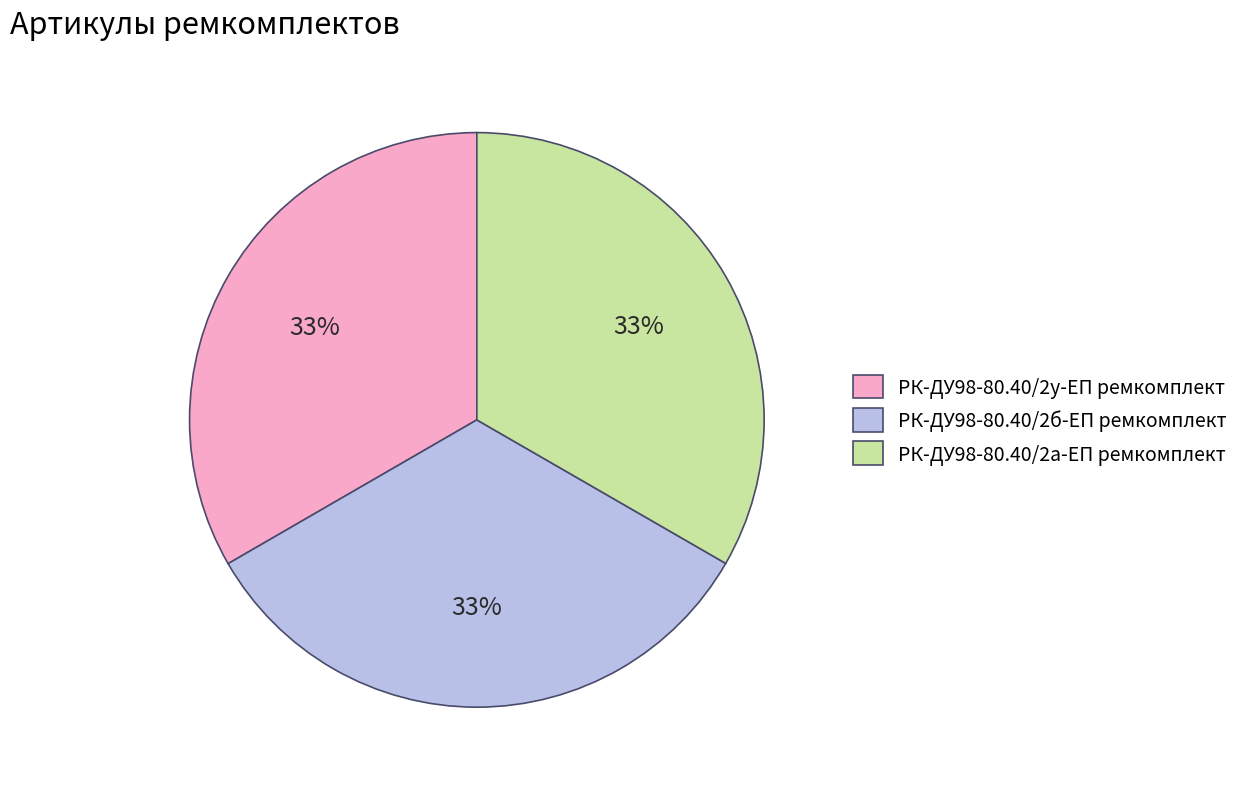

The РК-ДУ98-80.40/2б-ЕП ремкомплект slice represents 33% of the pie. True or false?

True